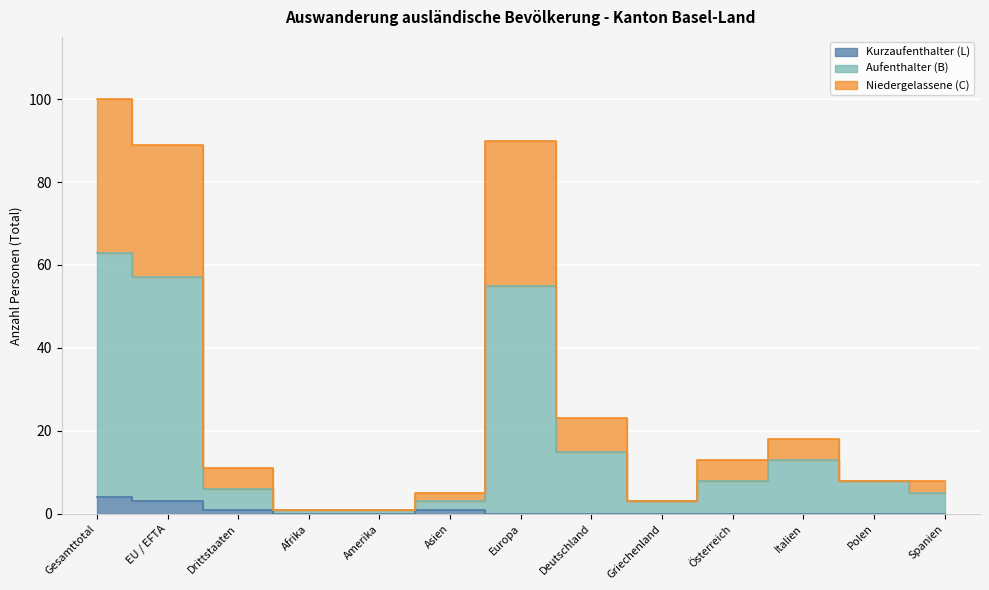

The Niedergelassene (C) series shows 3 at Griechenland. True or false?

True